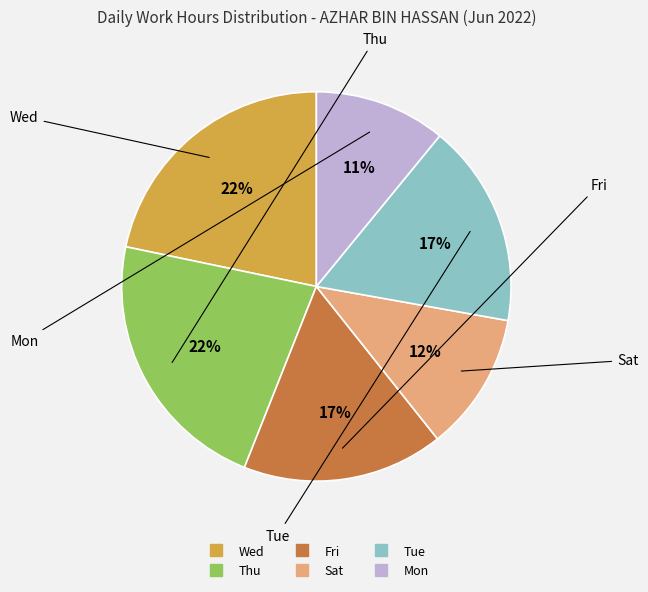

How many slices are in this pie chart?

6